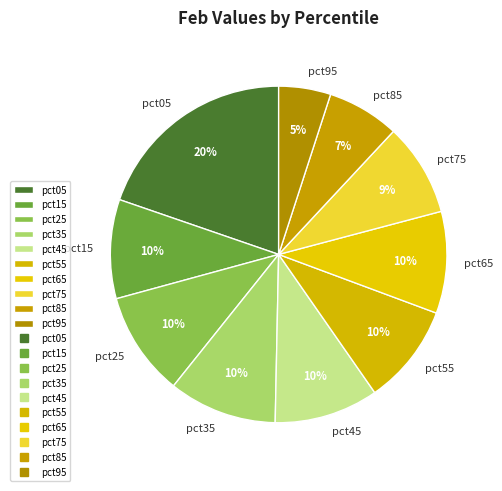

Which category has the biggest portion of the pie?

pct05